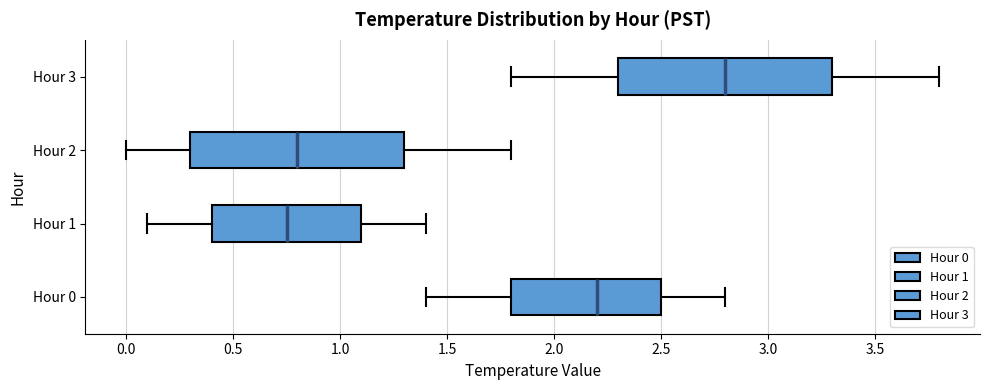

Which box's median line is the furthest to the right?

Hour 3